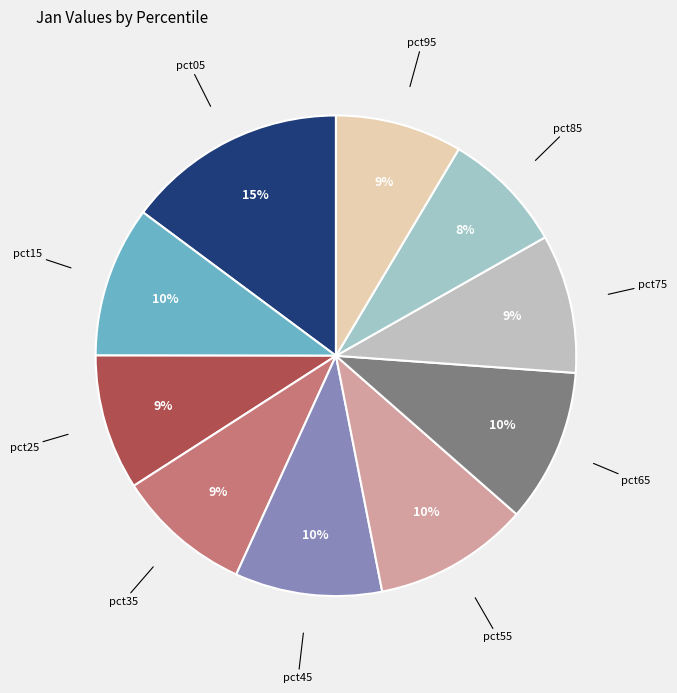

What is the largest slice in the pie chart?

pct05